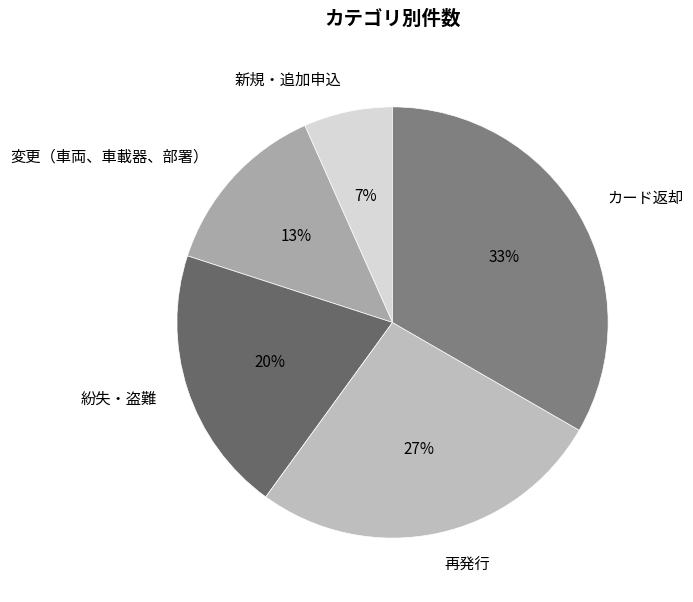

Is the sum of カード返却 and 紛失・盗難 greater than half?

Yes